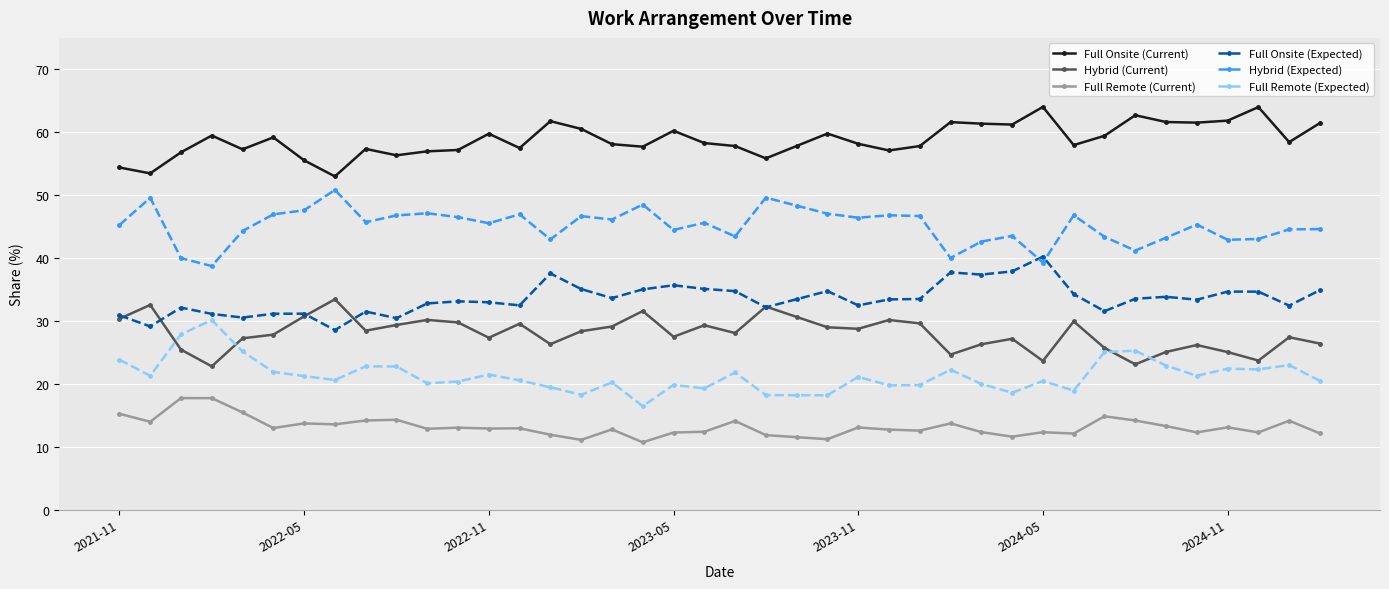

What is the value of the Full Remote (Expected) point at the 33rd from the left?

25.1